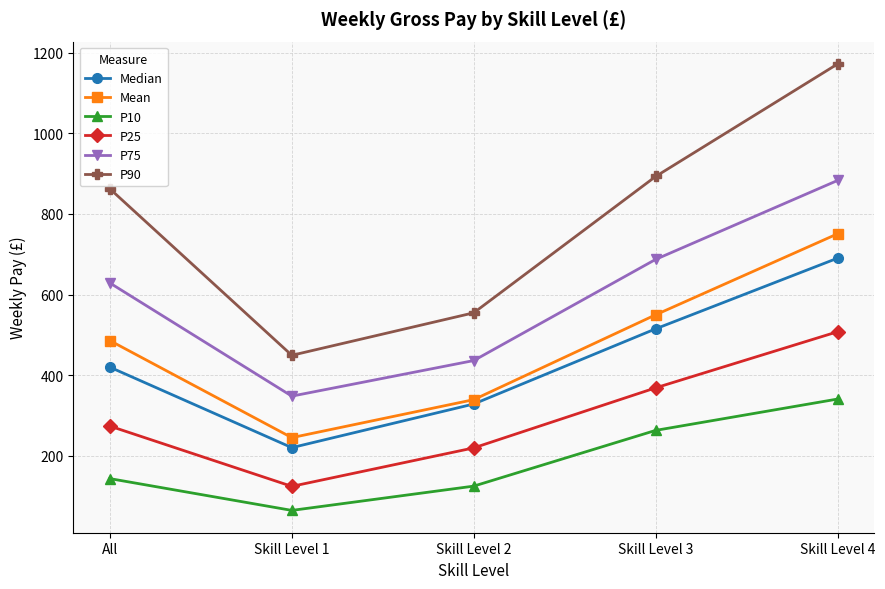

What are all the series names shown in the legend?

Median, Mean, P10, P25, P75, P90